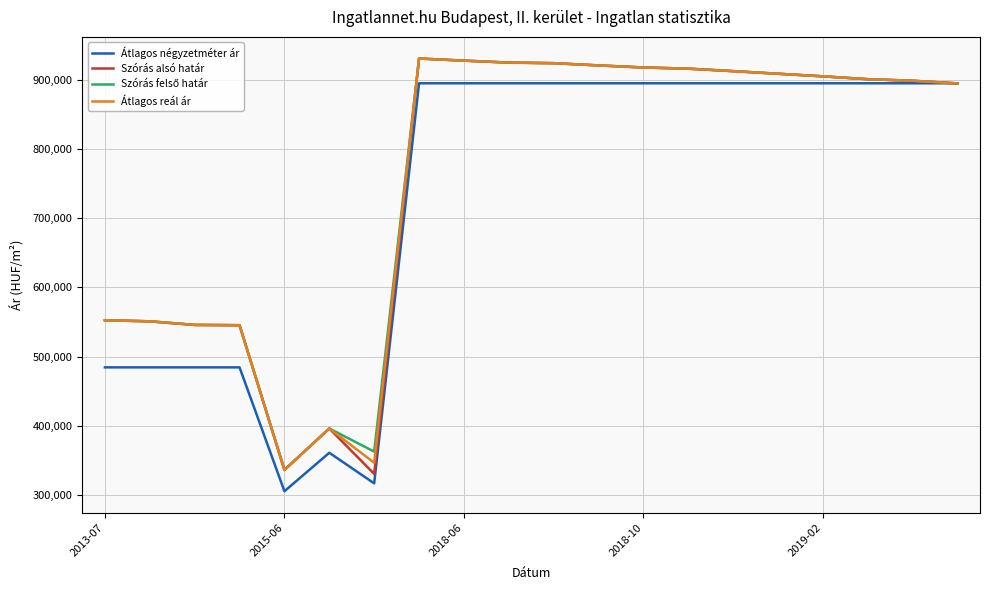

What is the minimum value for Átlagos négyzetméter ár?

305555